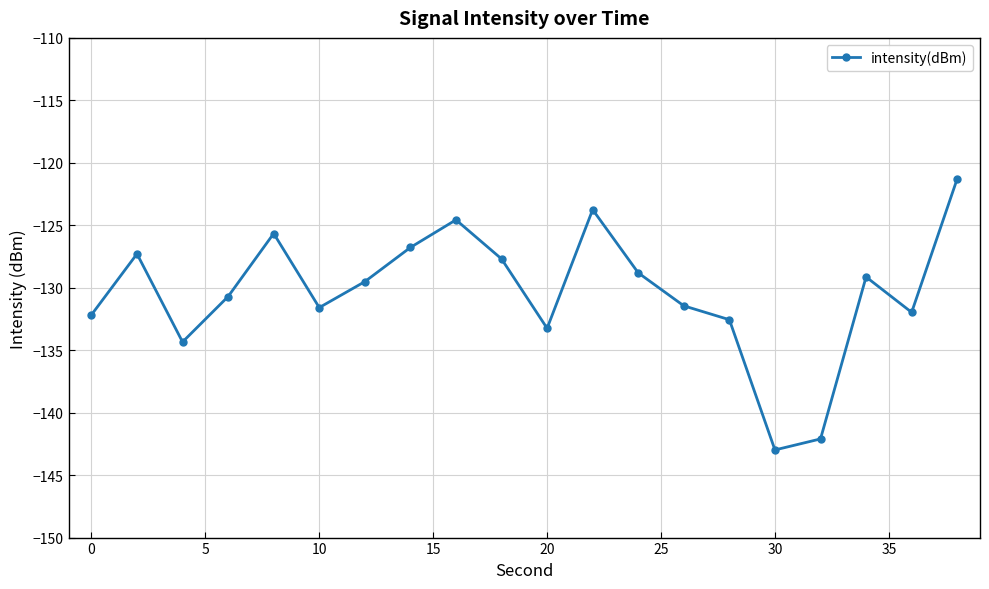

What is the average value?

-130.4